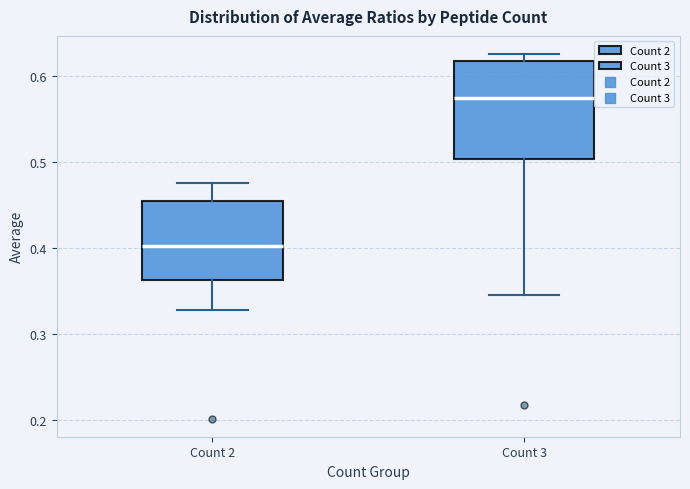

Where is the lower edge of the box for Count 2 on the y-axis? The values are not printed on the chart, so give them approximately, as read against the axis.

0.36